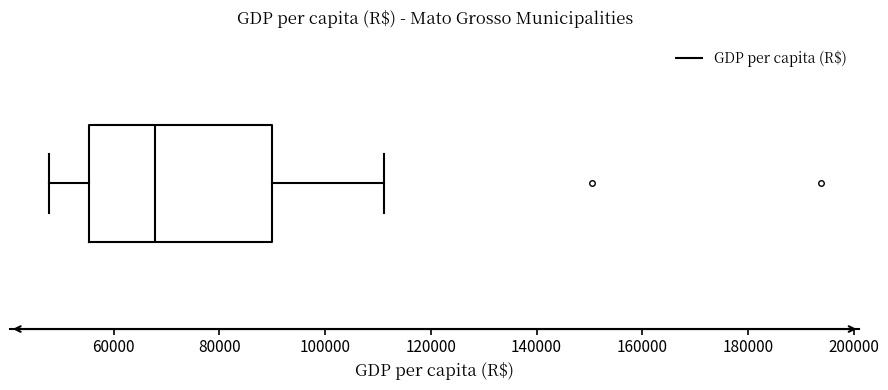

Transcribe this box plot: give where the median line is, the range the box spans, and where the two whiskers end, as read against the x-axis. The values are not printed on the chart, so give them approximately, as read against the axis.

median 68000, box 56000 to 90000, whiskers 48000 to 112000